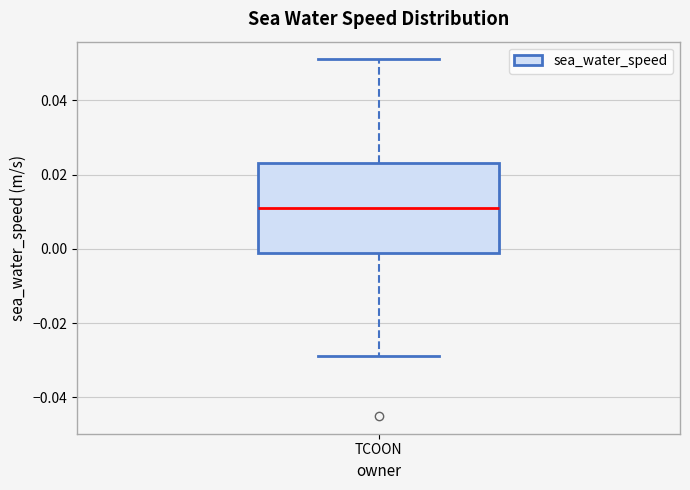

Read this box plot against the y-axis: the position of the median line, the range covered by the box, and the ends of both whiskers. The values are not printed on the chart, so give them approximately, as read against the axis.

median 0.012, box 0.000 to 0.024, whiskers -0.028 to 0.052